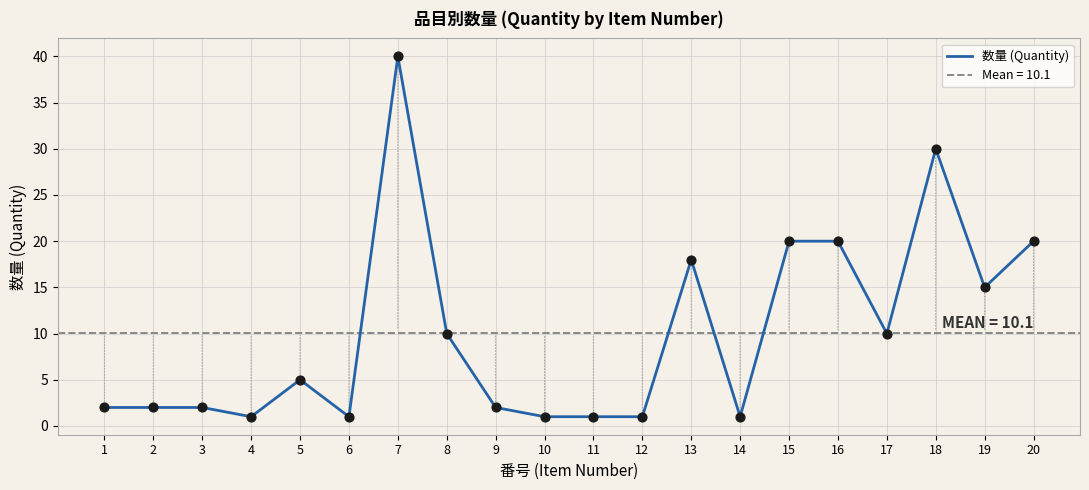

What is the change in value from 1 to 7?

+38